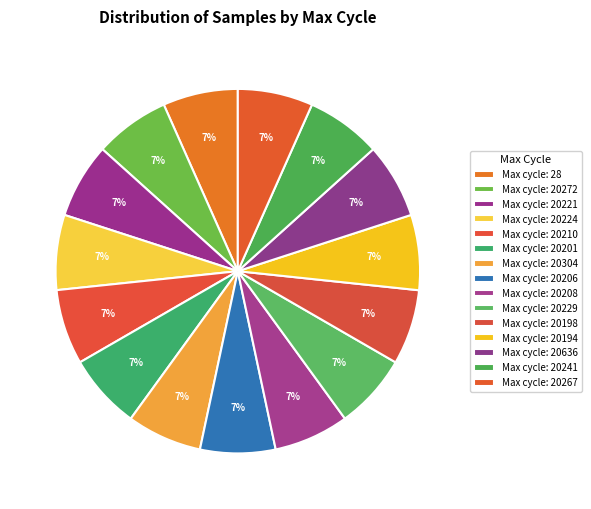

How many slices are in this pie chart?

15